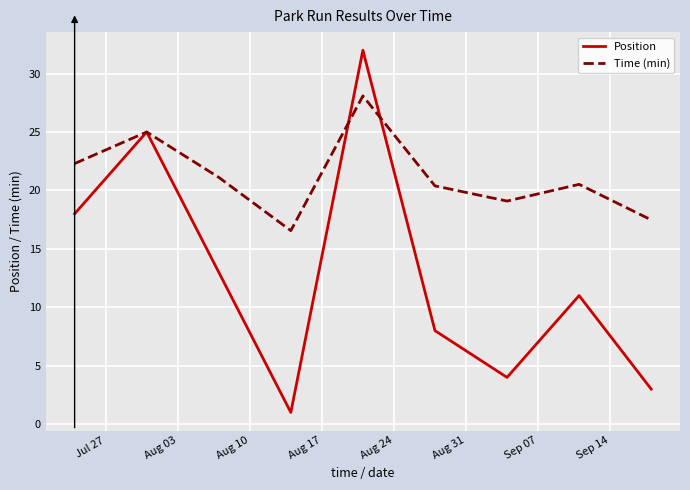

Which series has the largest range (max minus min)?

Position